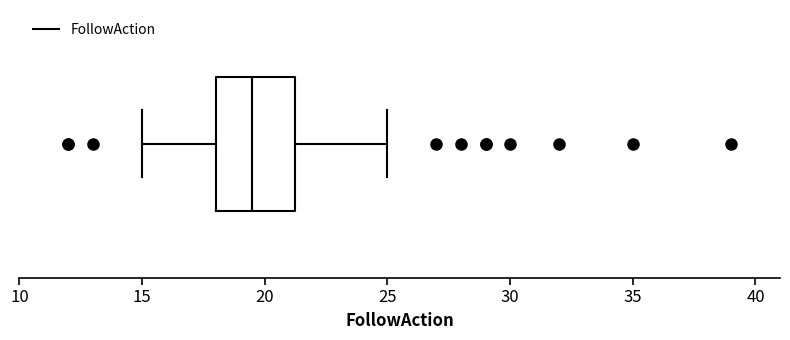

Read this box plot against the x-axis: the position of the median line, the range covered by the box, and the ends of both whiskers. The values are not printed on the chart, so give them approximately, as read against the axis.

median 19.5, box 18.0 to 21.5, whiskers 15.0 to 25.0